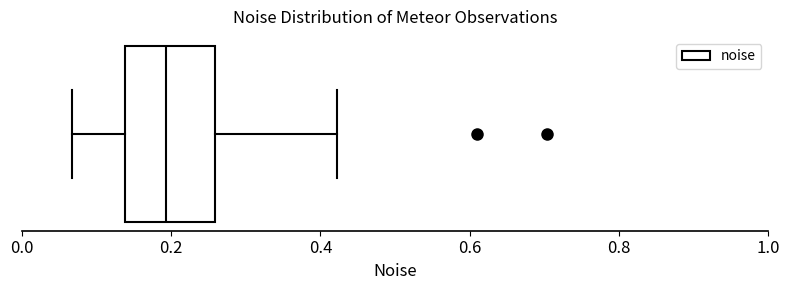

Where does the median line of the box sit on the x-axis? The values are not printed on the chart, so give them approximately, as read against the axis.

0.20